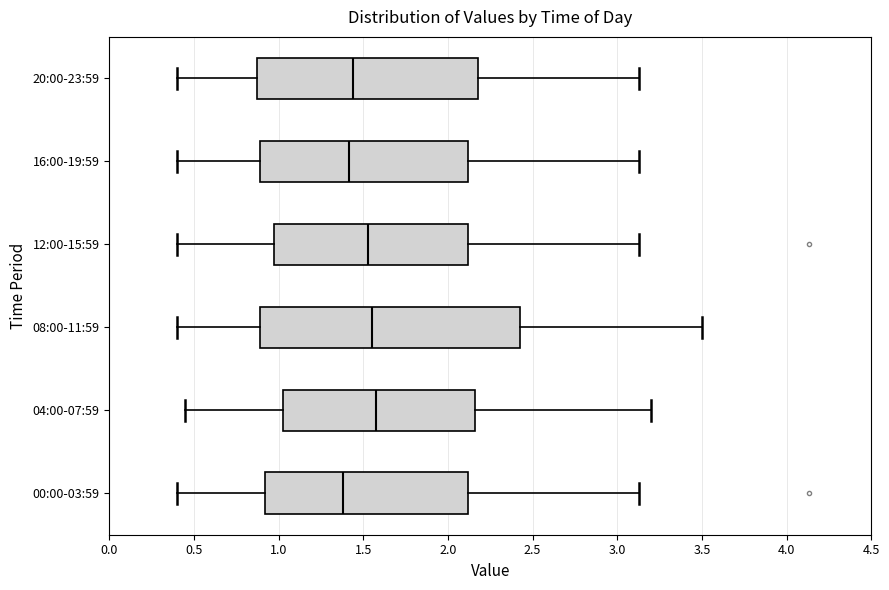

Comparing the boxes themselves (not the whiskers), which one is the widest?

08:00-11:59